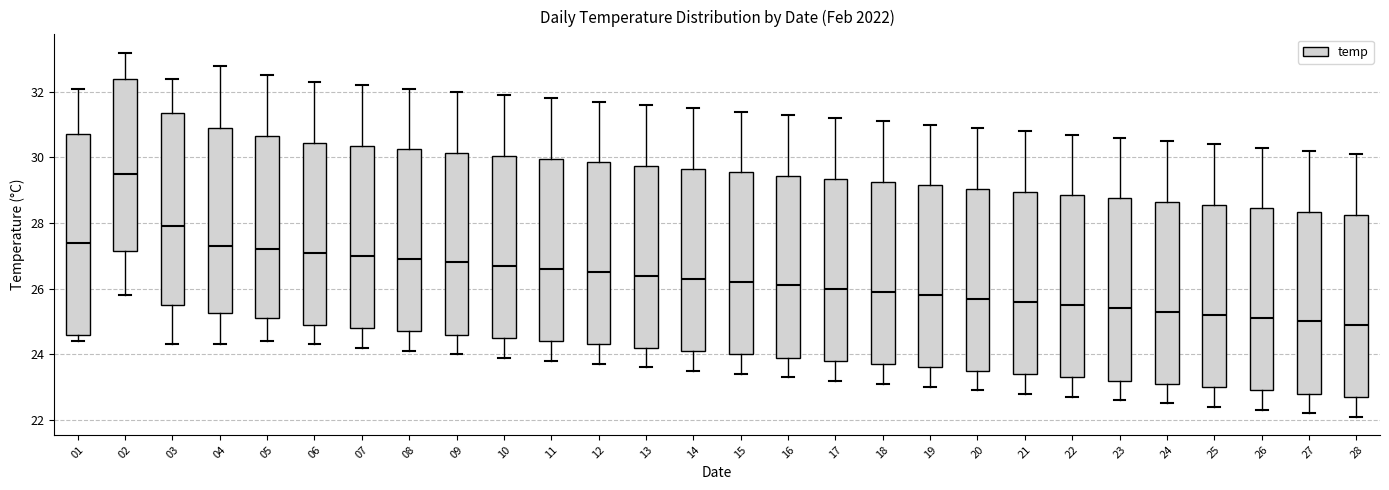

Which box has the highest median line?

02